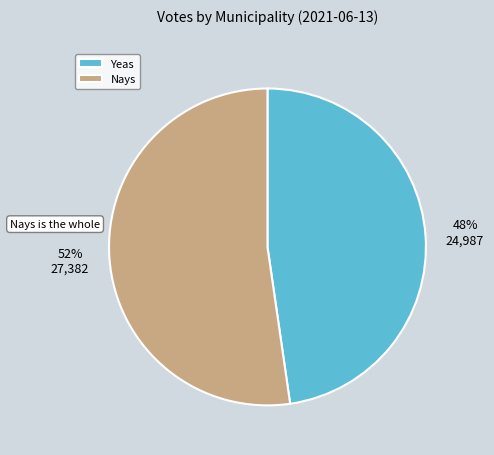

To the nearest percent, what is the average slice percentage?

50%